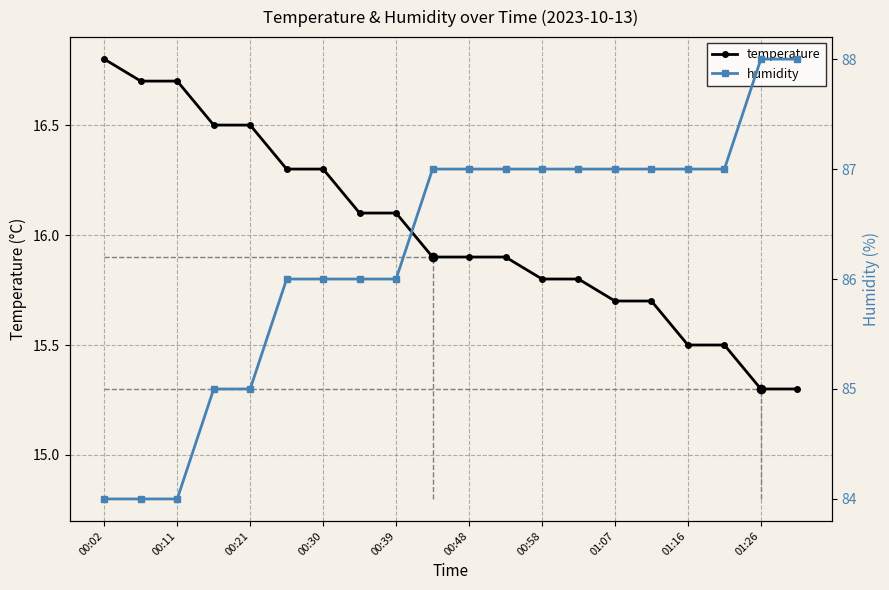

Read the temperature value at 00:02.

16.8